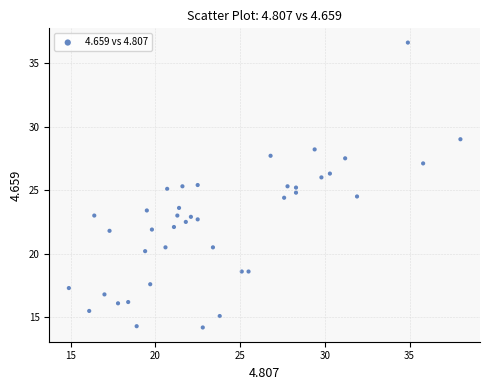

What is the range of Y values (max minus min)?

22.4